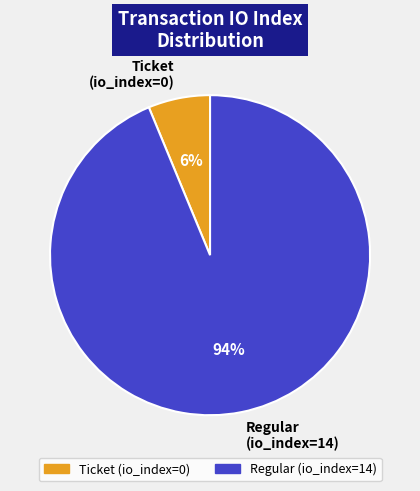

Does Regular (io_index=14) represent more than half of the total?

Yes